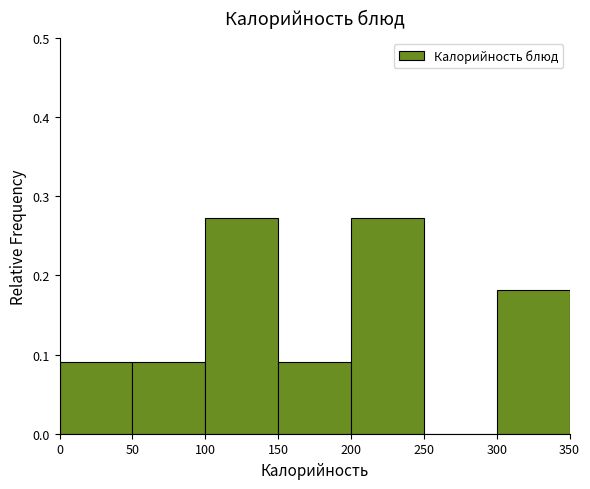

Reading left to right, list every bar in this chart as the range it spans on the x-axis followed by its height. The values are not printed on the chart, so give them approximately, as read against the axis.

0 to 50: 0.09
50 to 100: 0.09
100 to 150: 0.27
150 to 200: 0.09
200 to 250: 0.27
250 to 300: 0
300 to 350: 0.18